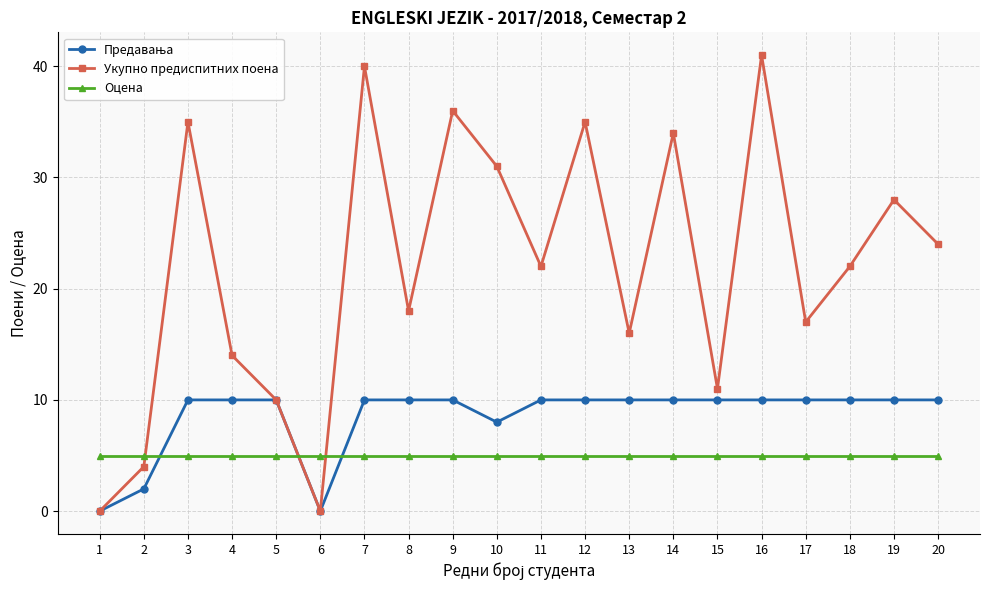

Which series has the largest total across all categories?

Укупно предиспитних поена